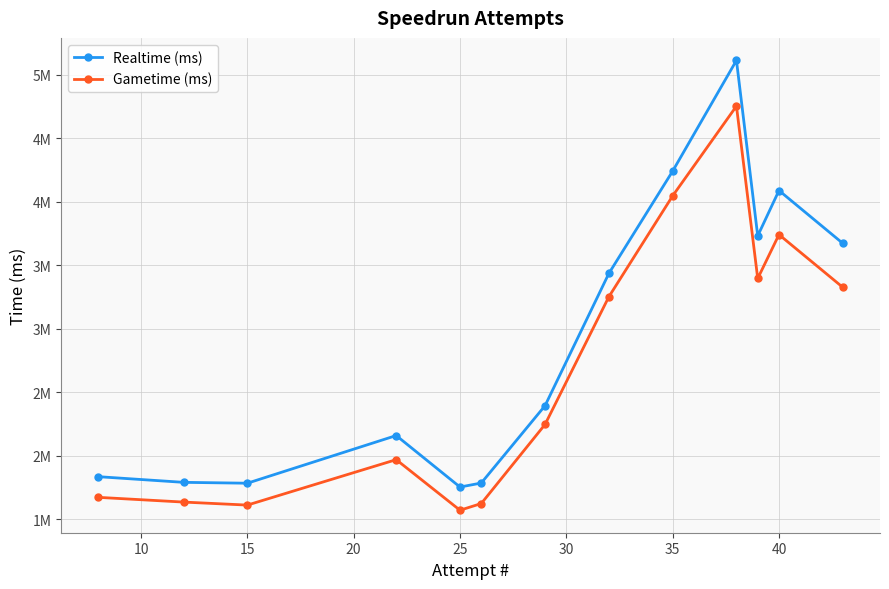

Which category has the lowest value in the Realtime (ms) series?

25